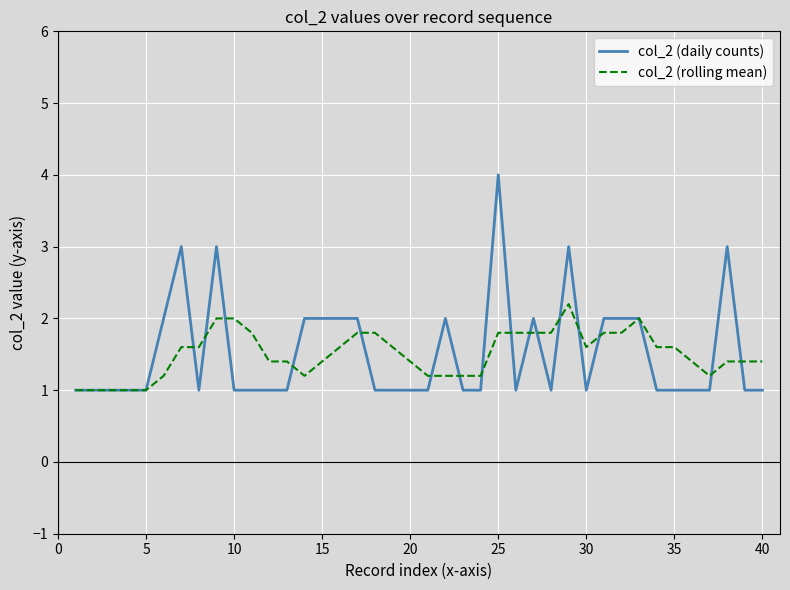

Rank the series by their maximum value, from lowest to highest.

col_2 (rolling mean), col_2 (daily counts)